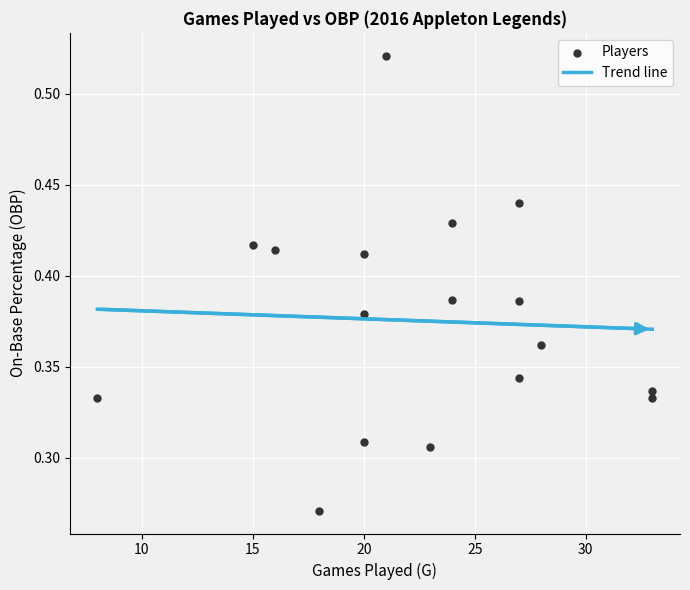

What is the range of X values (max minus min)?

25.0